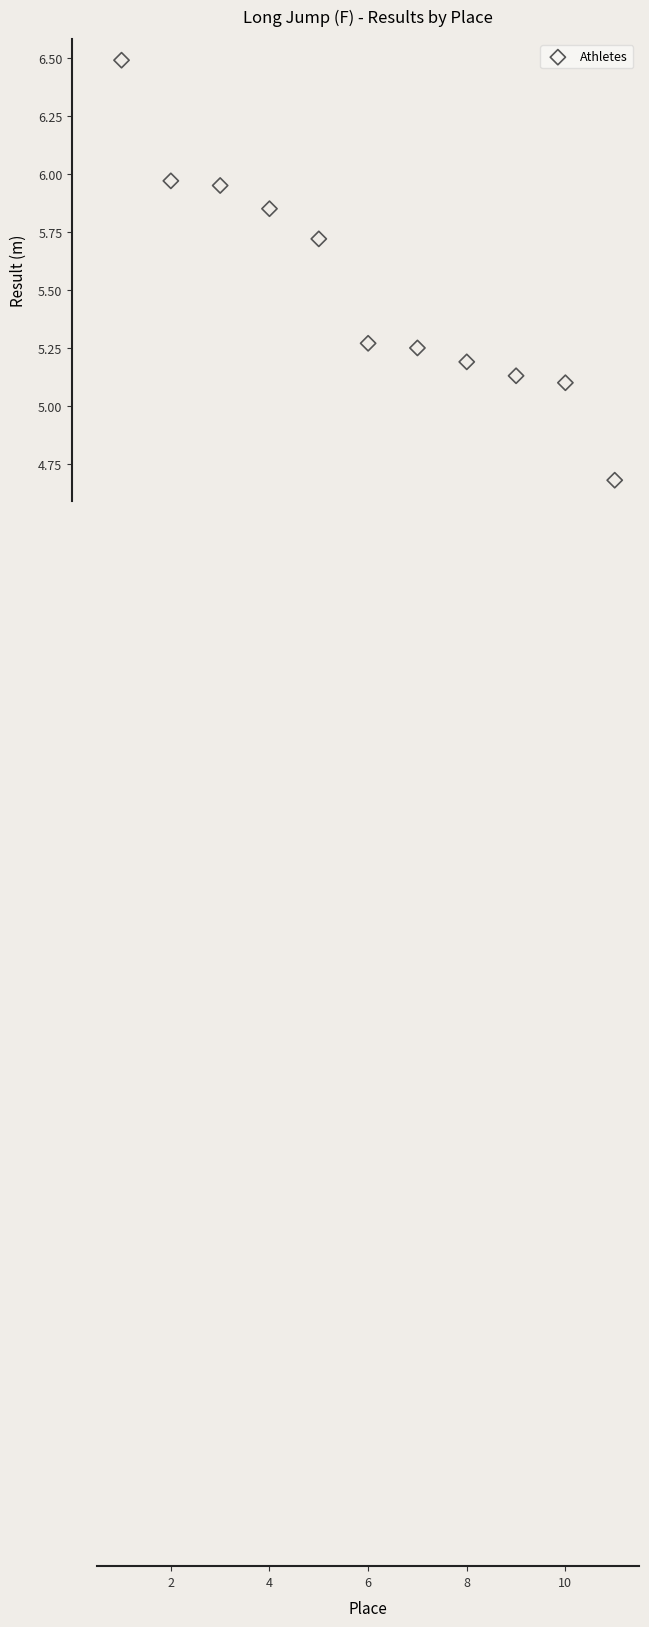

What is the range of X values (max minus min)?

10.0